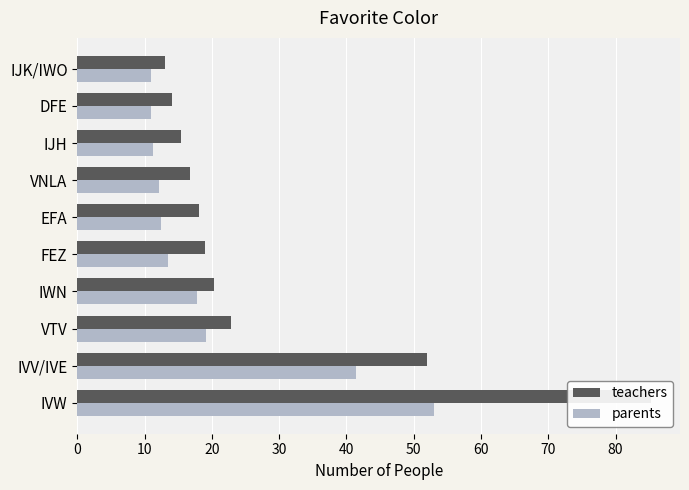

How many bars are there in each group?

2